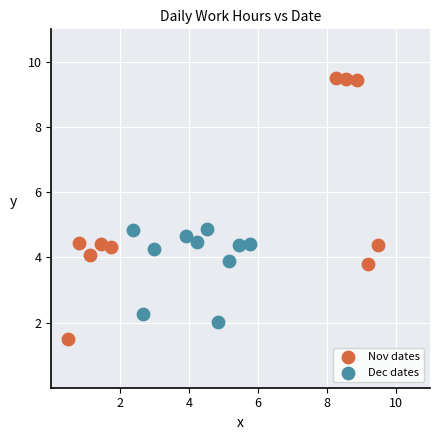

Which series reaches the minimum Y coordinate?

Nov dates